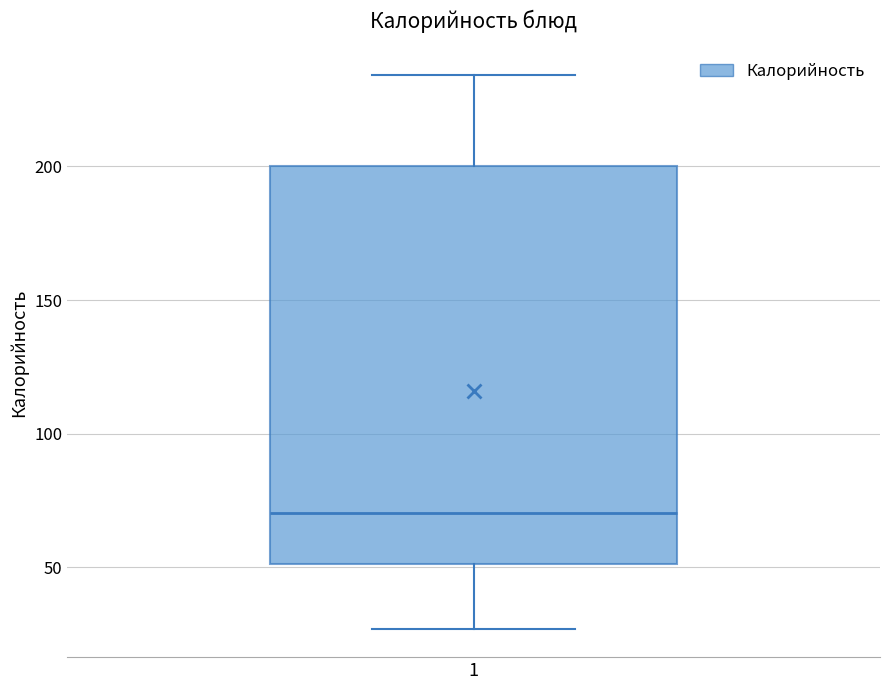

Transcribe this box plot: give where the median line is, the range the box spans, and where the two whiskers end, as read against the y-axis. The values are not printed on the chart, so give them approximately, as read against the axis.

median 70, box 50 to 200, whiskers 25 to 235